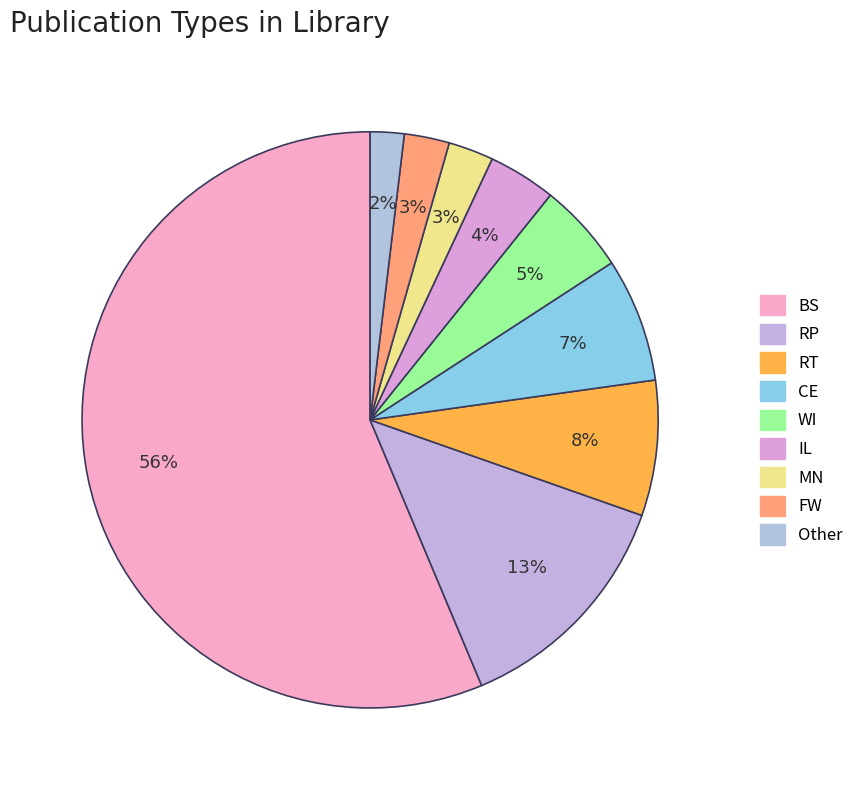

Which slice is the smallest?

Other